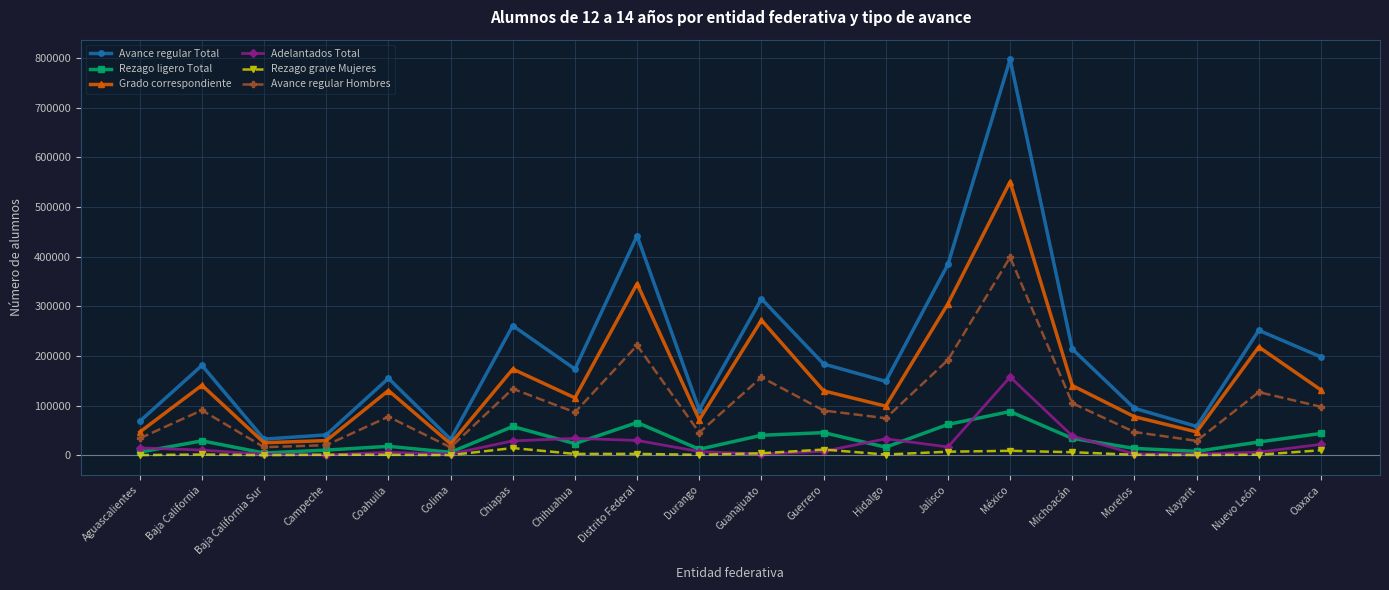

How many lines are shown in the chart?

6